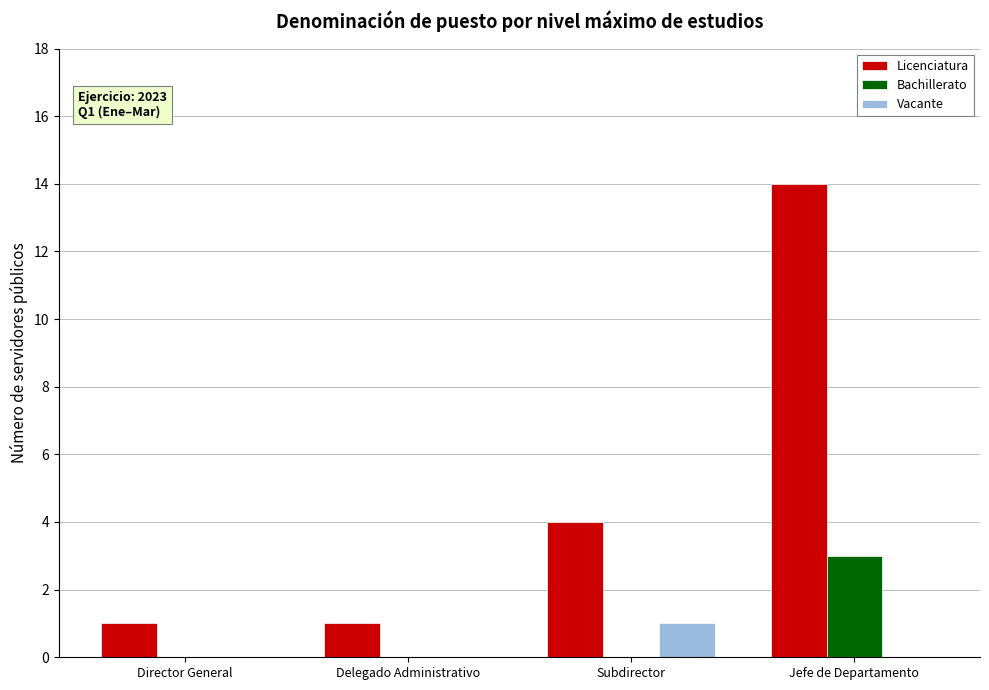

Reading left to right, transcribe all the data shown in this chart.

Licenciatura: 1	1	4	14
Bachillerato: 0	0	0	3
Vacante: 0	0	1	0